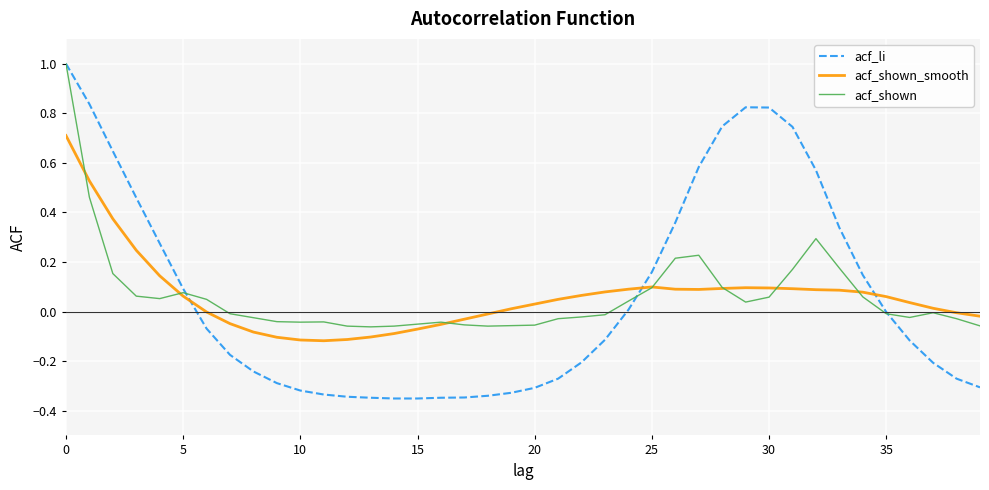

How many intersections are there between acf_shown_smooth and acf_li?

3